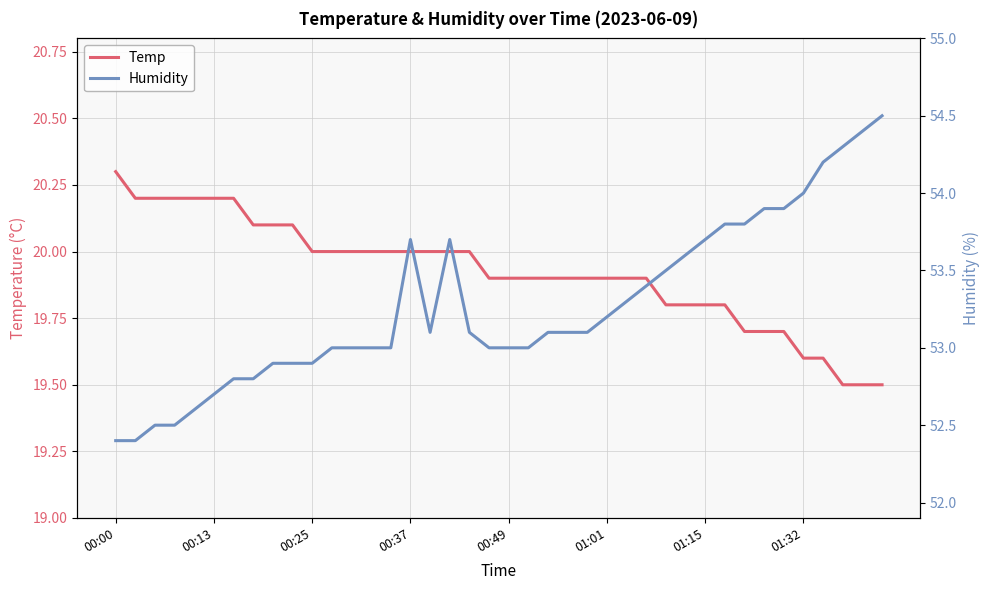

What is the lowest value of the Temp series?

19.5